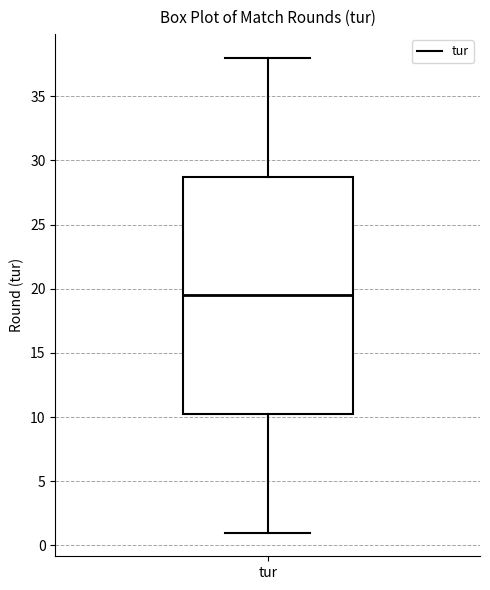

Read this box plot against the y-axis: the position of the median line, the range covered by the box, and the ends of both whiskers. The values are not printed on the chart, so give them approximately, as read against the axis.

median 19.5, box 10.5 to 29.0, whiskers 1.0 to 38.0